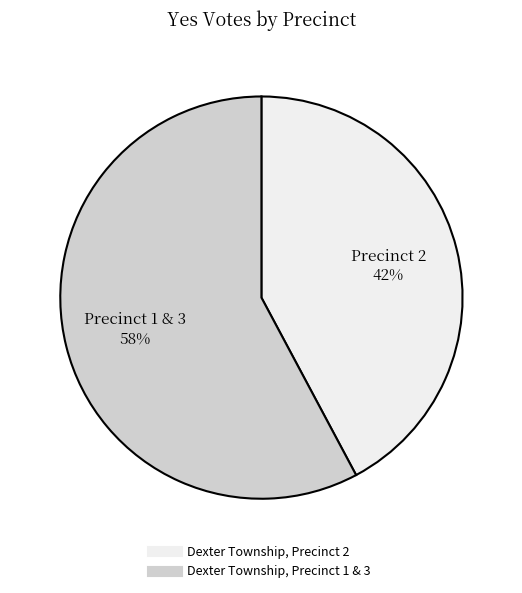

To the nearest percent, what percentage of the pie is Dexter Township, Precinct 2?

42%